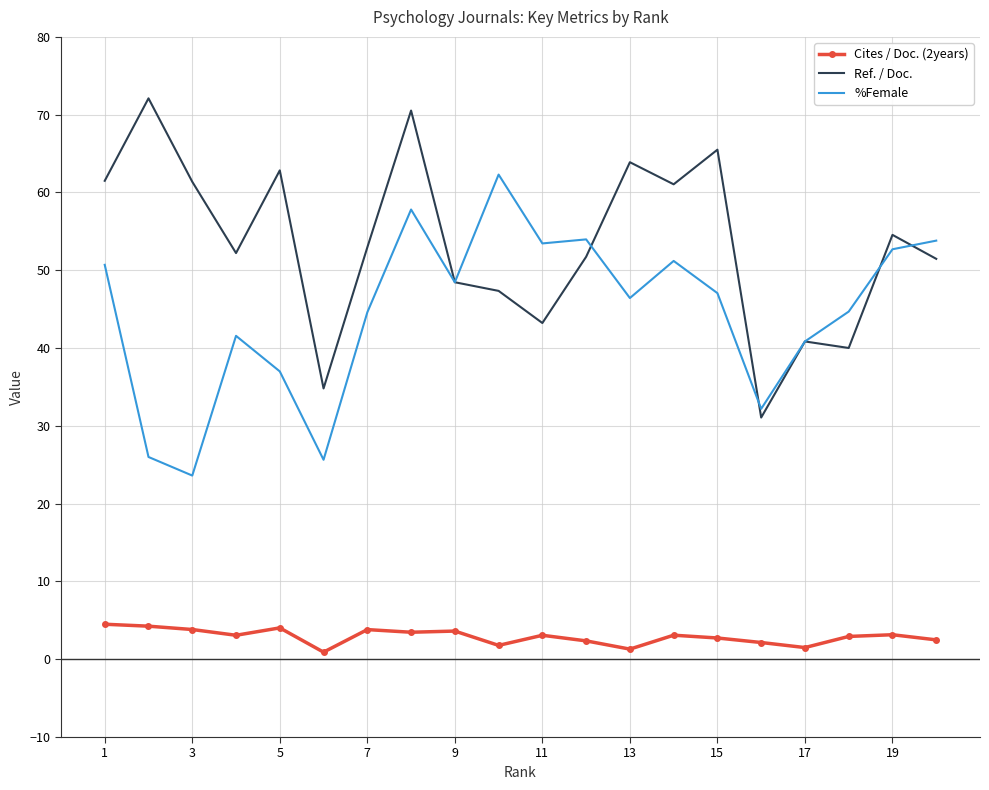

Rank the series by their average value, from highest to lowest.

Ref. / Doc., %Female, Cites / Doc. (2years)